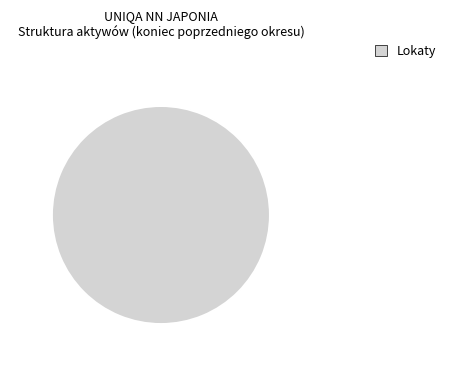

How many slices are in this pie chart?

1